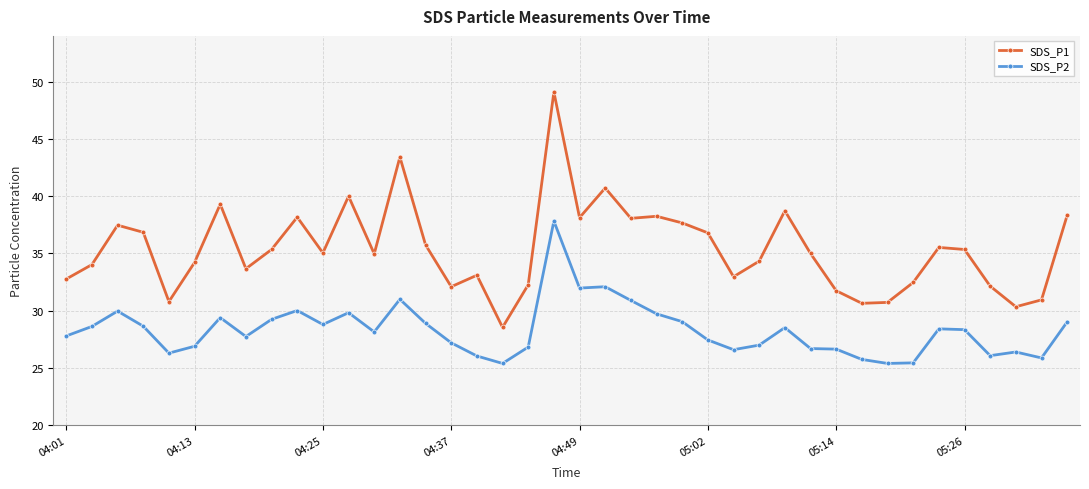

True or false: SDS_P1 and SDS_P2 cross at least once.

False